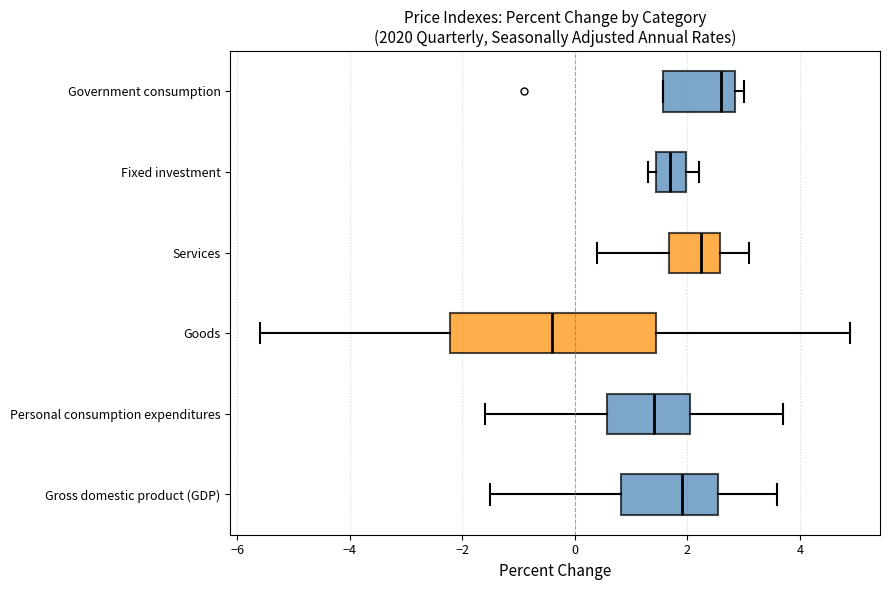

Where is the right edge of the box for Personal consumption expenditures on the x-axis? The values are not printed on the chart, so give them approximately, as read against the axis.

2.0